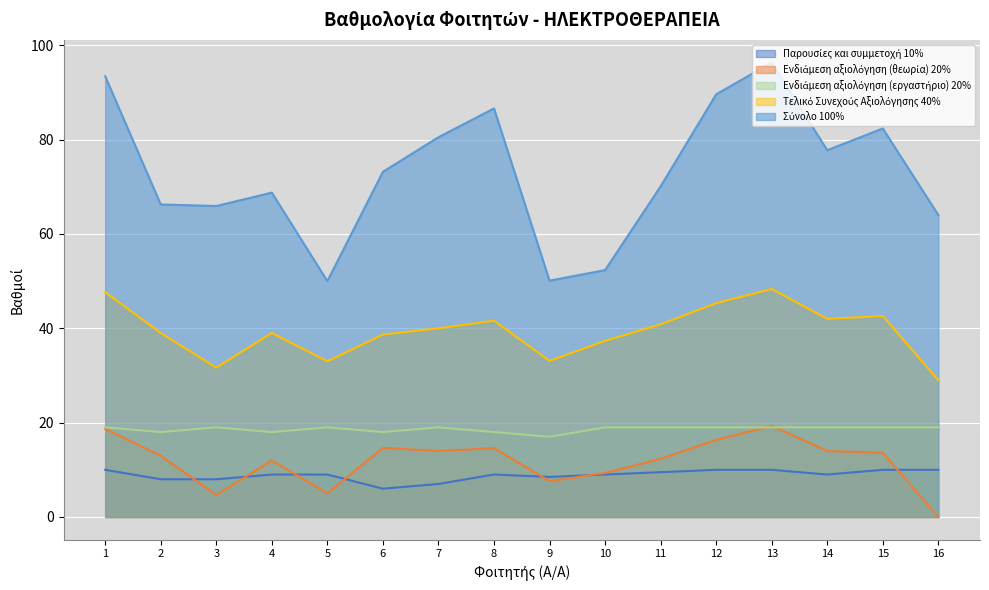

What is the maximum value for Σύνολο 100%?

96.3